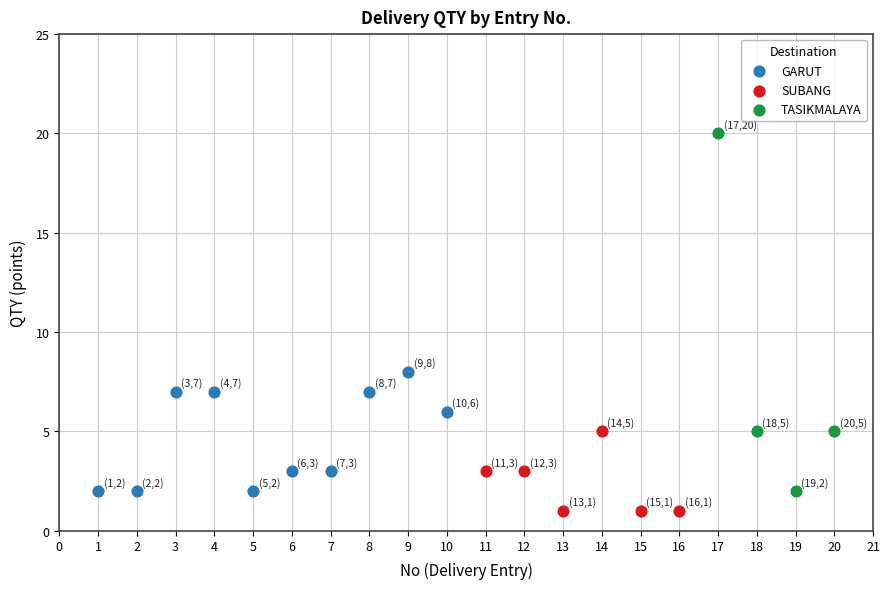

Which series has the widest spread of Y values?

TASIKMALAYA